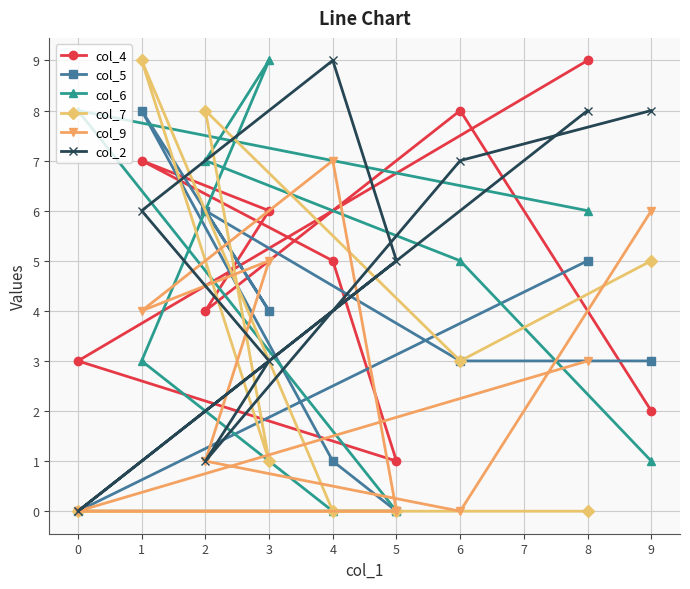

How many lines are shown in the chart?

6